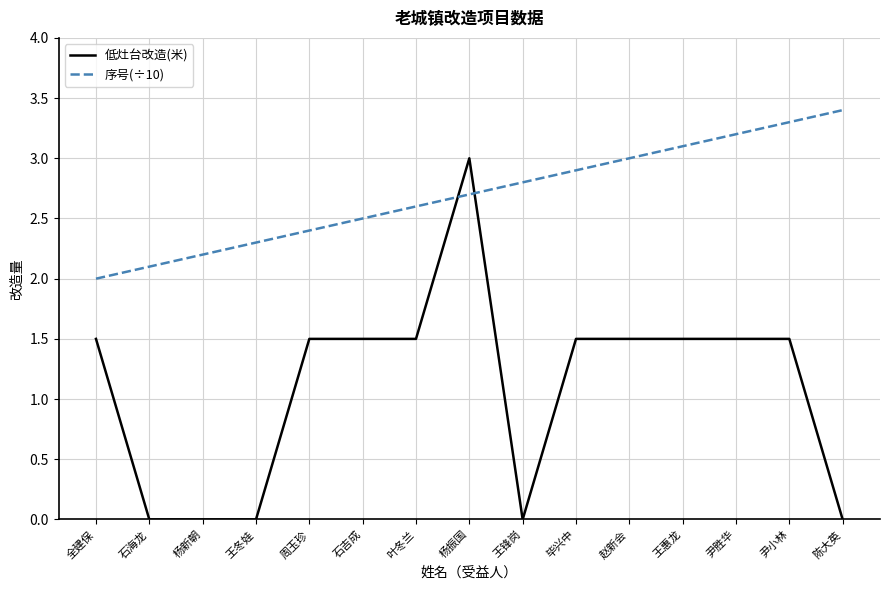

The 低灶台改造(米) series shows 0.0 at 石海龙. True or false?

True